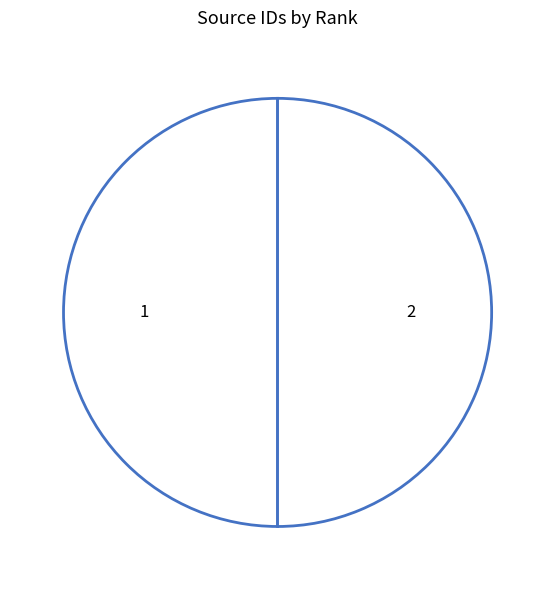

True or false: 2 accounts for 40% of the total.

False